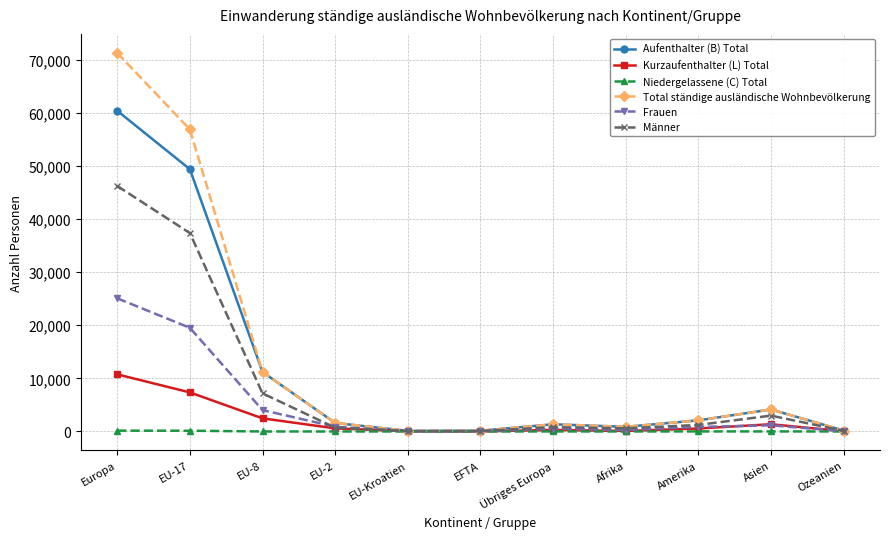

At which label is Männer closest to 23145?

EU-17